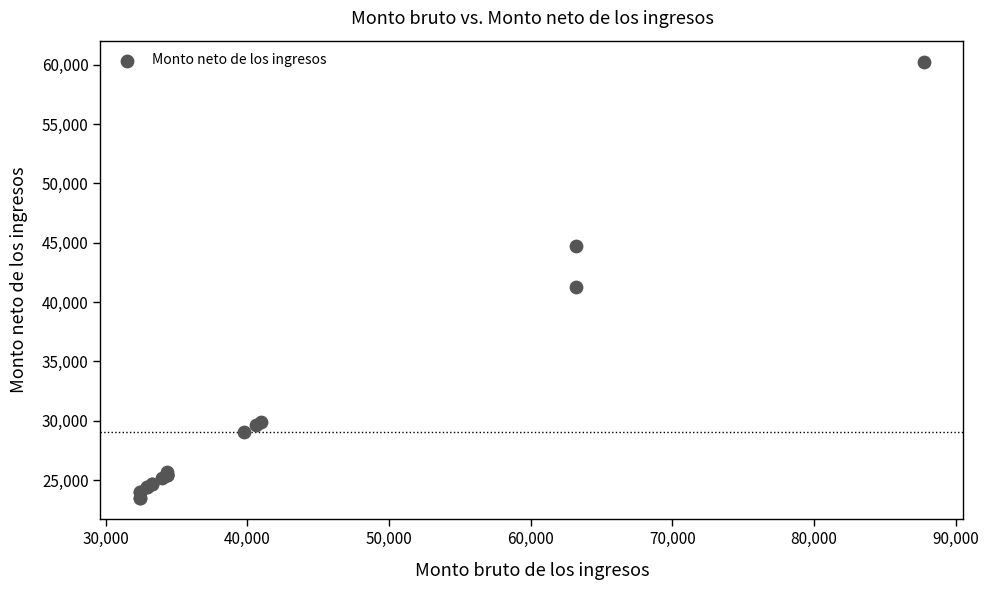

What Y value in the scatter plot is closest to 41860?

41296.9